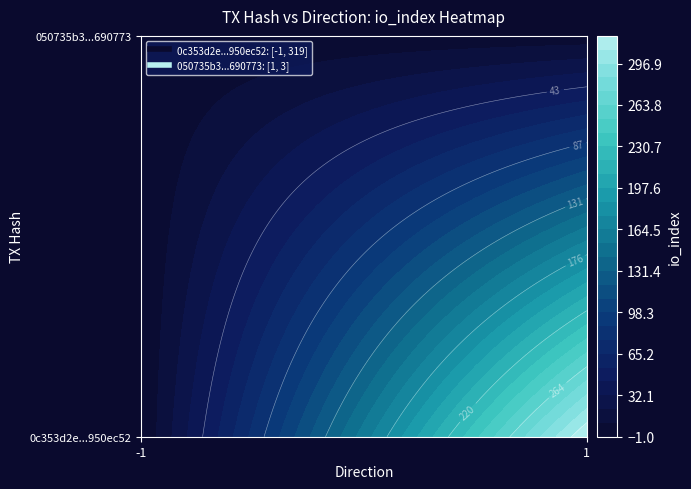

What is the spread (max minus min) of values at -1?

2